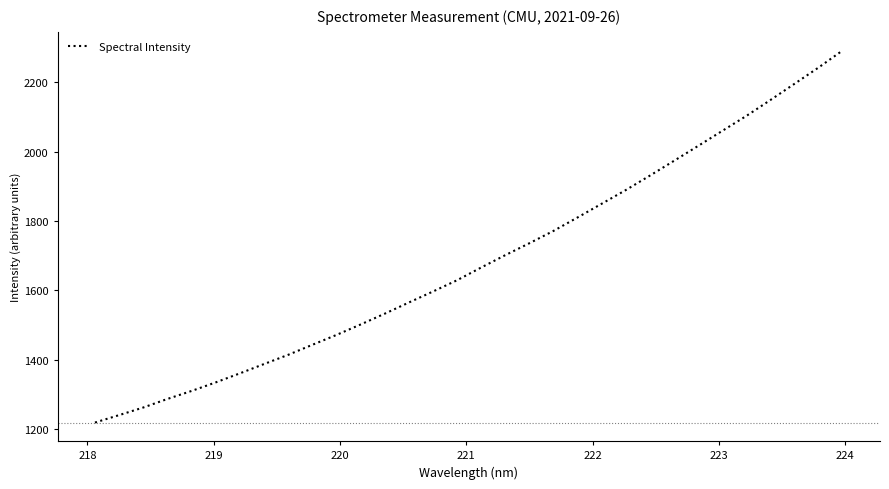

How many series are shown in this chart?

1